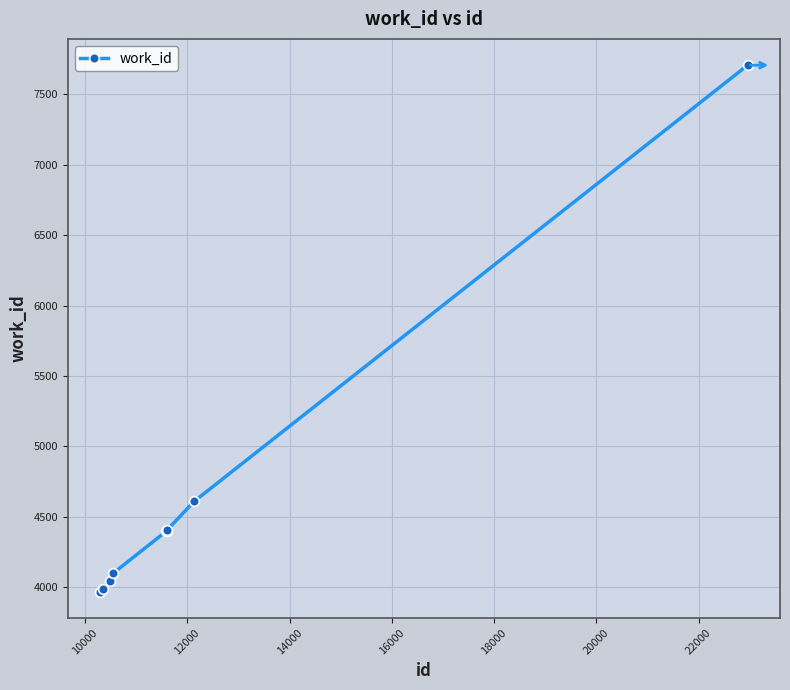

Count the number of data series in this chart.

1